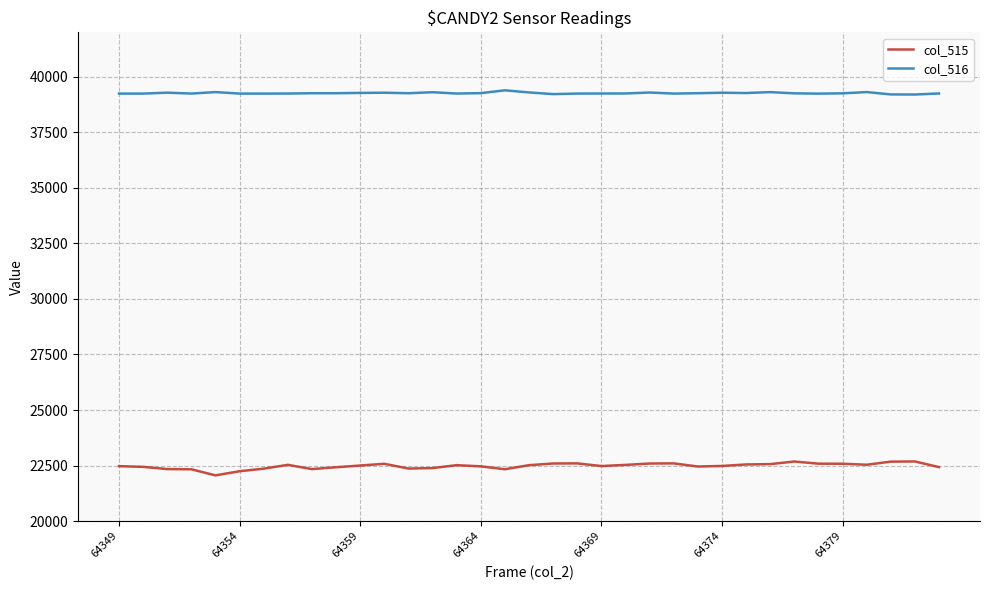

Which series has the widest spread of values?

col_515